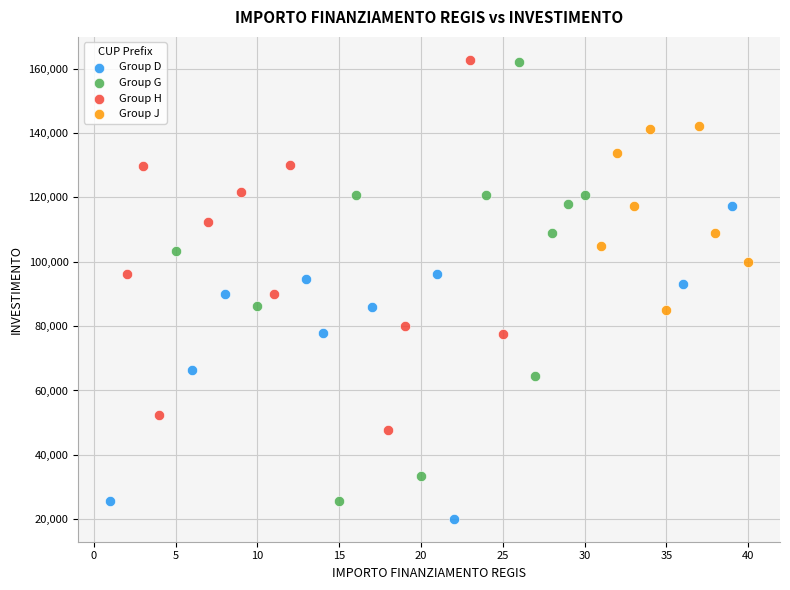

Which series has the widest spread of Y values?

Group G